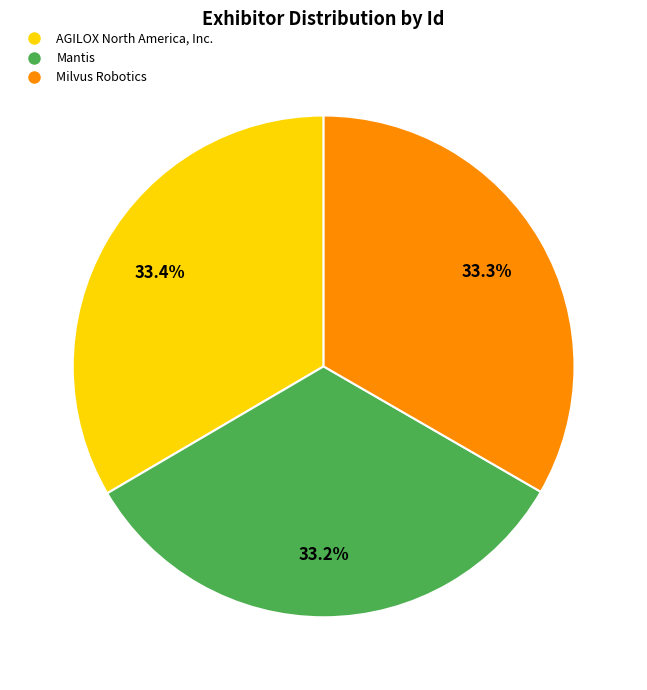

Approximately how many times larger is the value at Milvus Robotics compared to Mantis?

1.0